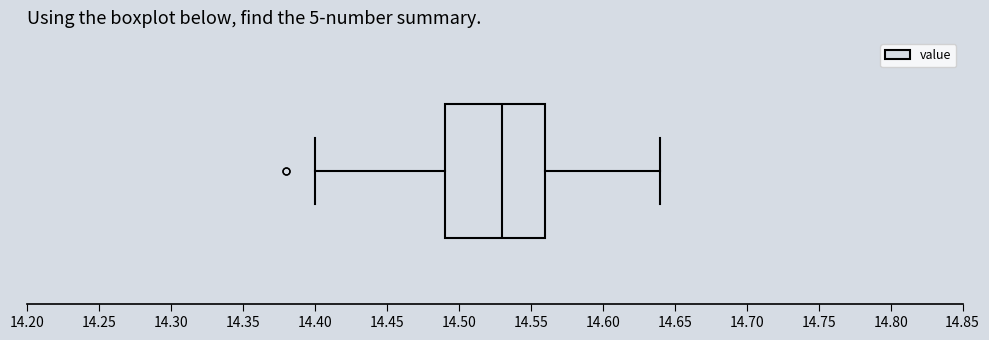

Read this box plot against the x-axis: the position of the median line, the range covered by the box, and the ends of both whiskers. The values are not printed on the chart, so give them approximately, as read against the axis.

median 14.53, box 14.49 to 14.56, whiskers 14.40 to 14.64